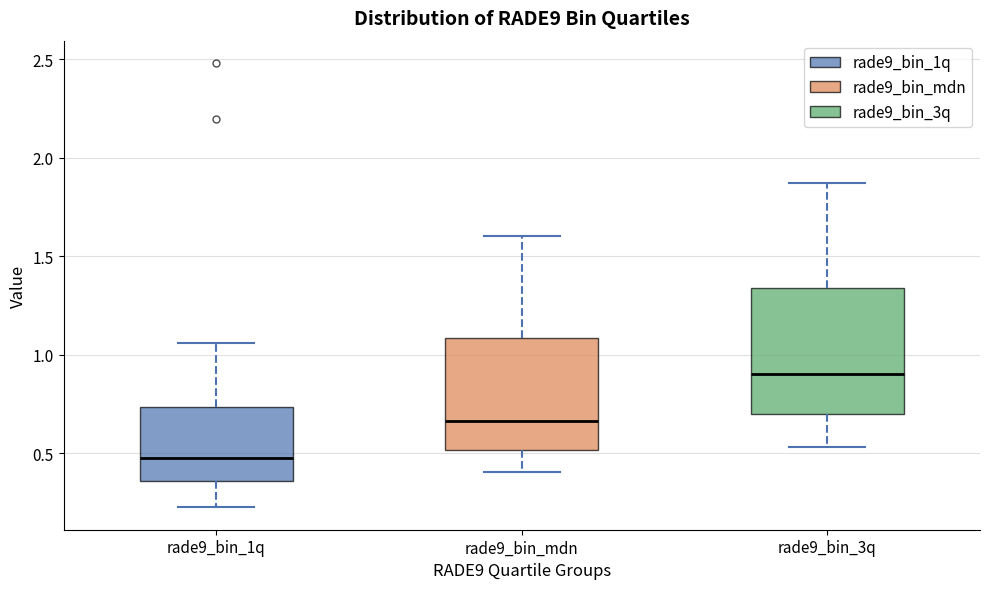

Which box is the tallest, from its lower edge to its upper edge?

rade9_bin_3q